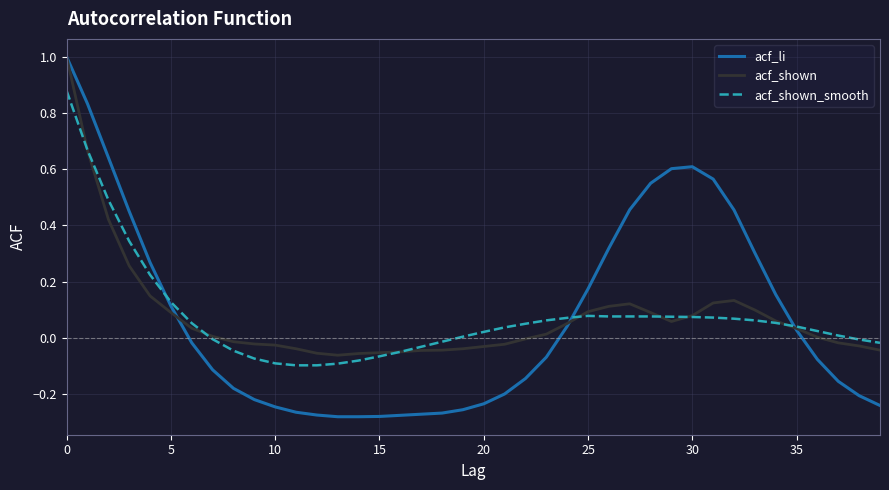

Does the chart have visible grid lines?

Yes